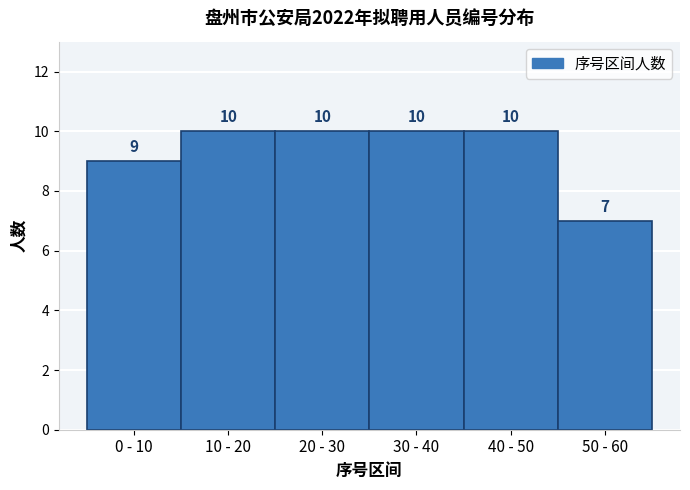

Reading right to left, transcribe all the data shown in this chart.

50 - 60=7	40 - 50=10	30 - 40=10	20 - 30=10	10 - 20=10	0 - 10=9